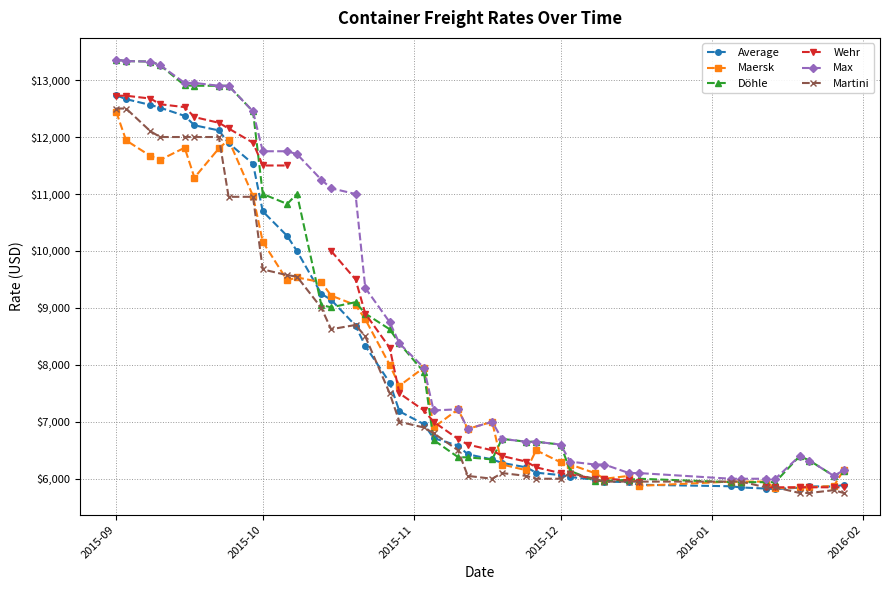

What is the minimum value for Döhle?

5940